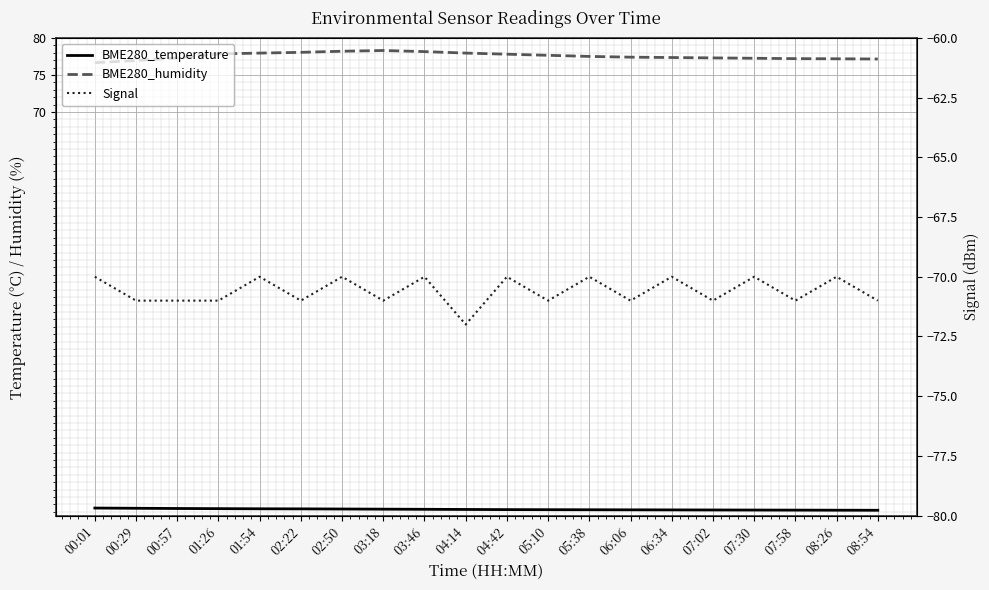

Which series has the largest total across all categories?

BME280_humidity